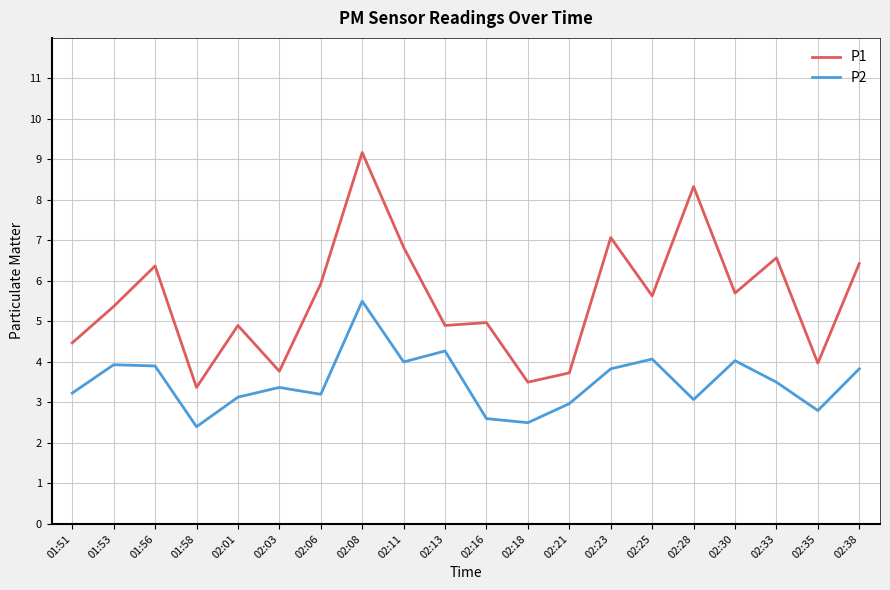

Rank the series by their maximum value, from highest to lowest.

P1, P2